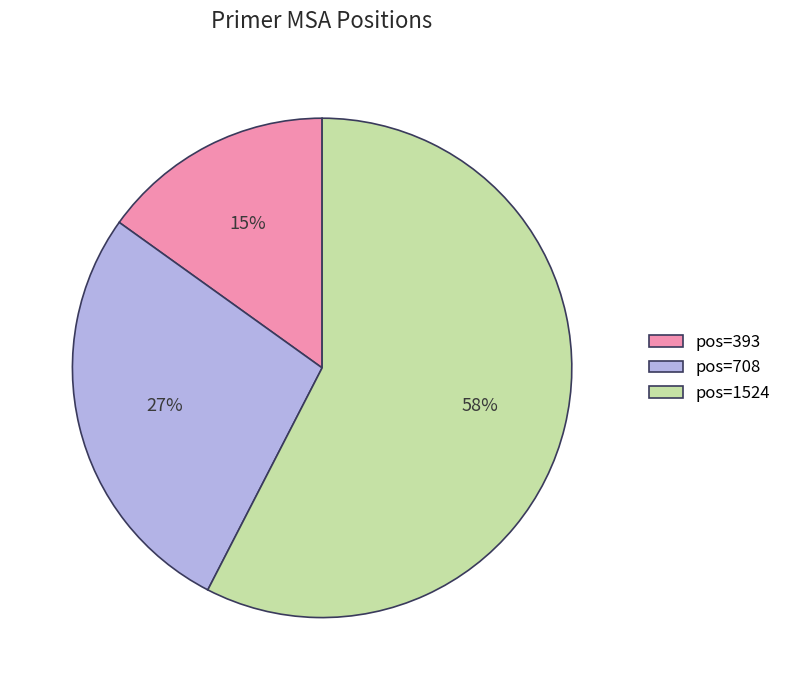

Which category accounts for the majority?

pos=1524